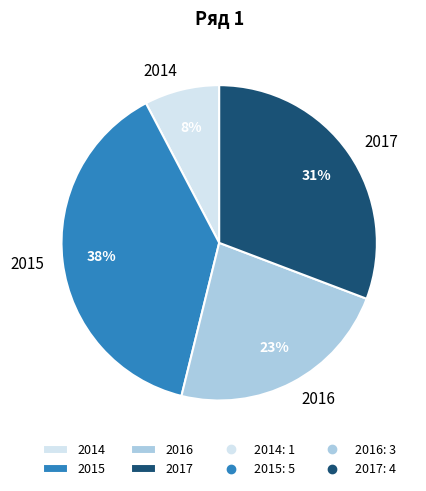

What percentage is the 2015 slice, to the nearest percent?

38%